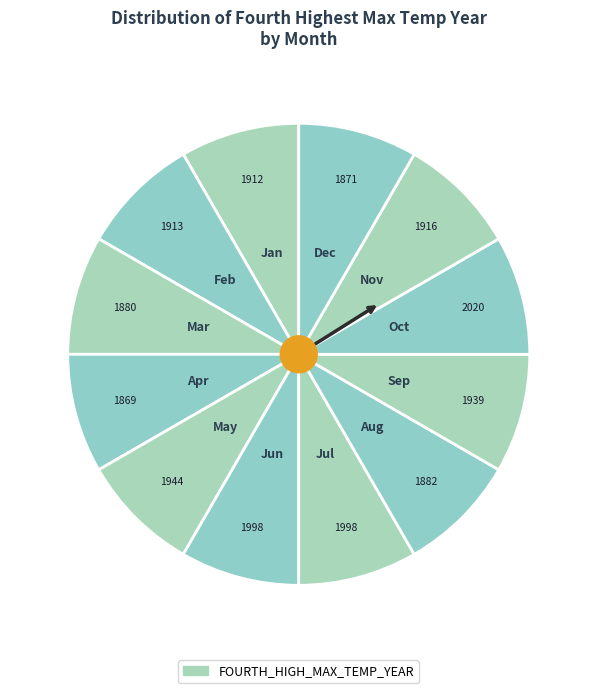

Count the number of slices in the pie.

12